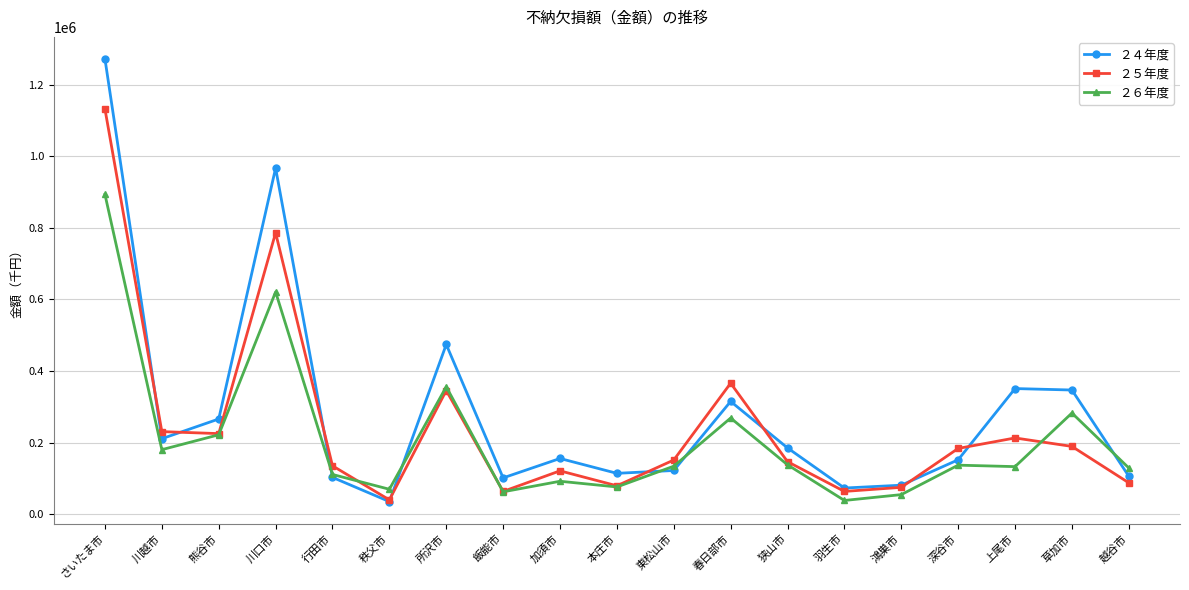

At which label does ２４年度 reach its peak?

さいたま市